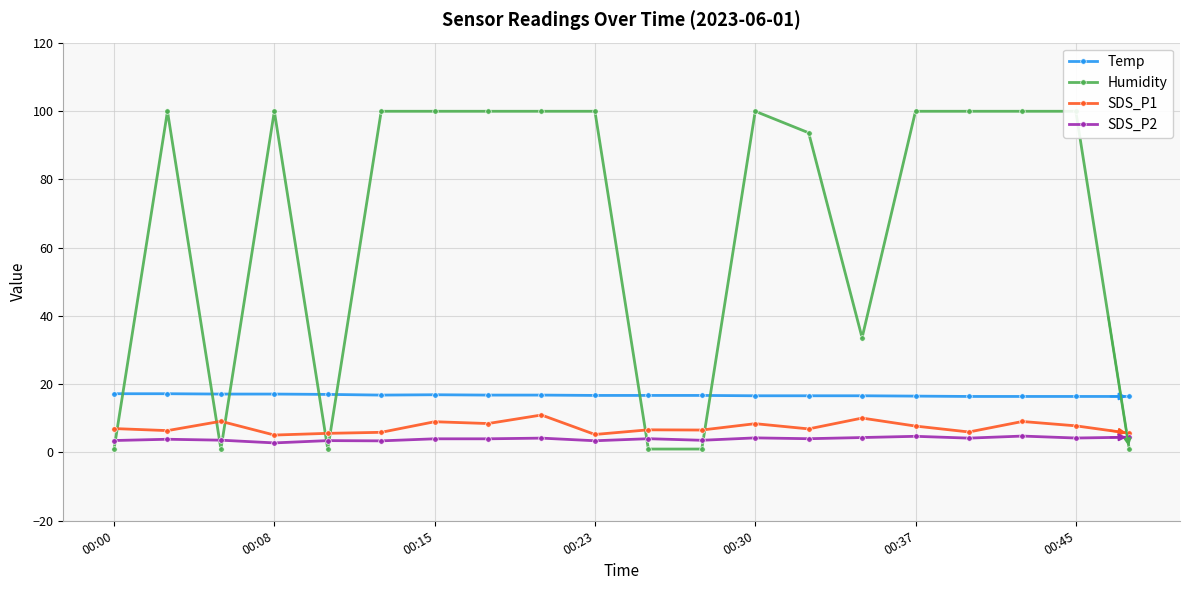

What is the highest value of the Temp series?

17.2